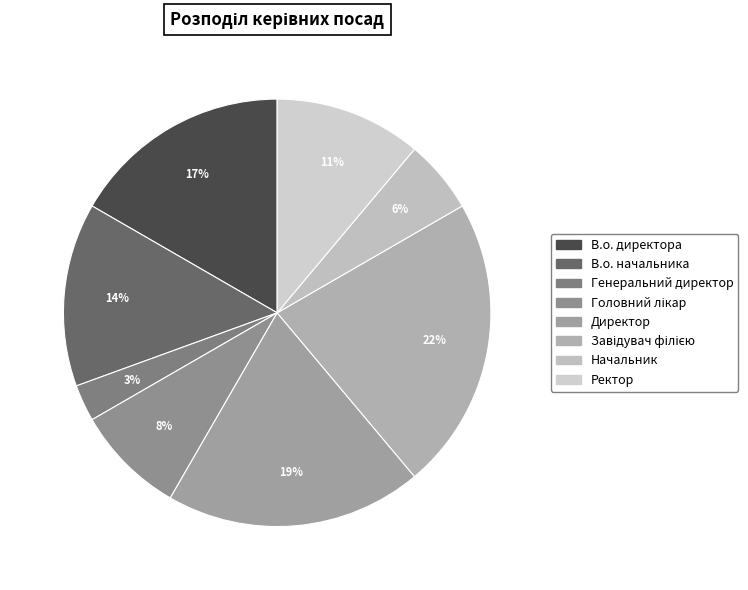

Rank the categories by value from highest to lowest.

Завідувач філією, Директор, В.о. директора, В.о. начальника, Ректор, Головний лікар, Начальник, Генеральний директор